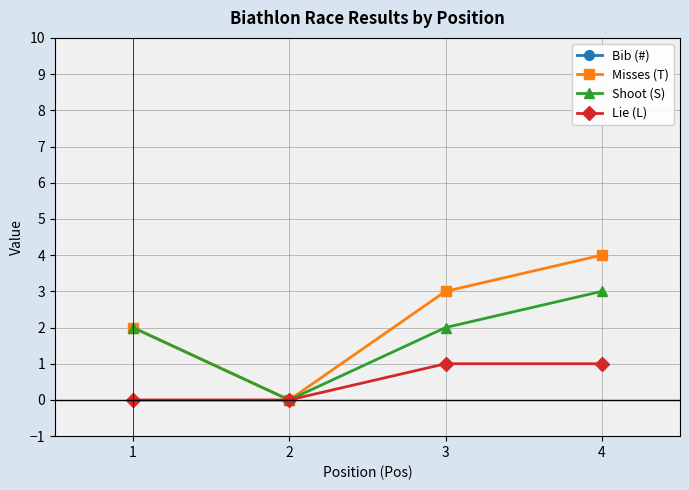

Where is Lie (L) nearest to the value 0?

1